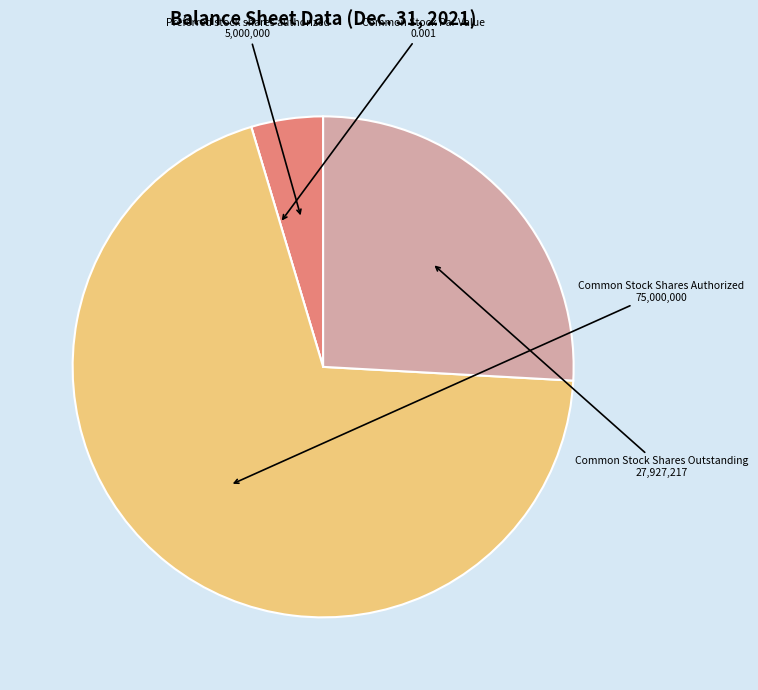

True or false: Common Stock Shares Outstanding accounts for 26% of the total.

True